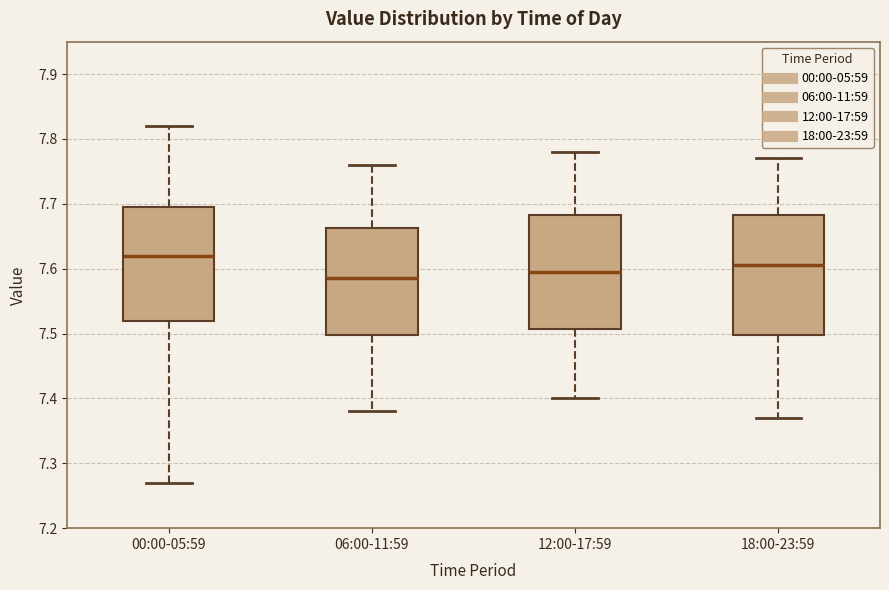

Where does the median line of the box for 18:00-23:59 sit on the y-axis? The values are not printed on the chart, so give them approximately, as read against the axis.

7.61